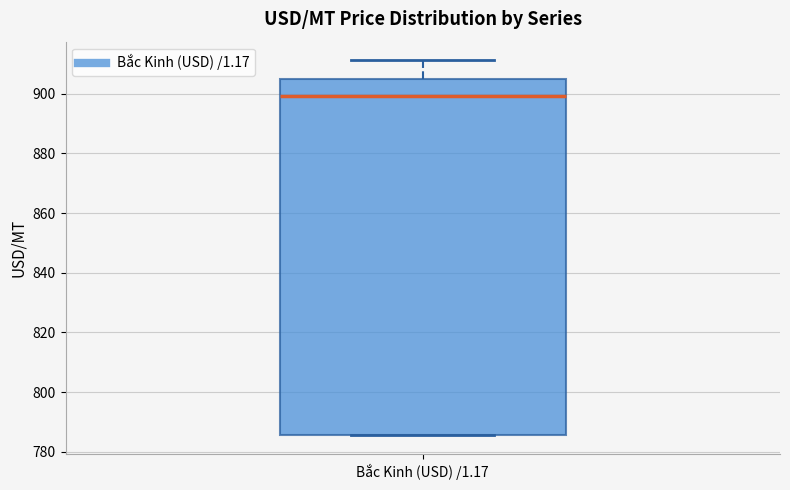

Read this box plot against the y-axis: the position of the median line, the range covered by the box, and the ends of both whiskers. The values are not printed on the chart, so give them approximately, as read against the axis.

median 900, box 786 to 904, whiskers 786 to 912